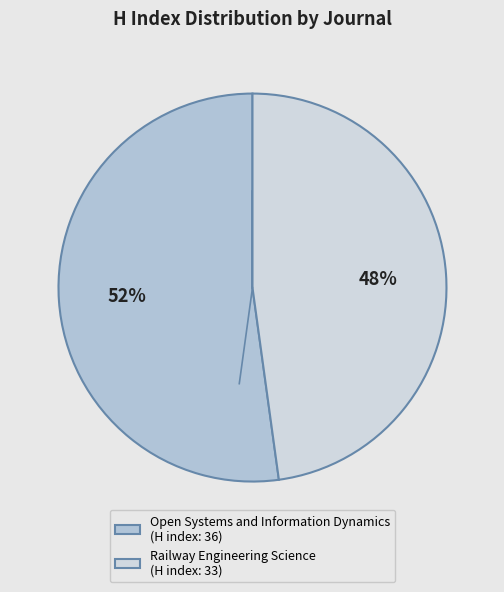

To the nearest percent, what is the difference between the Open Systems and Information Dynamics and Railway Engineering Science slice percentages?

4%